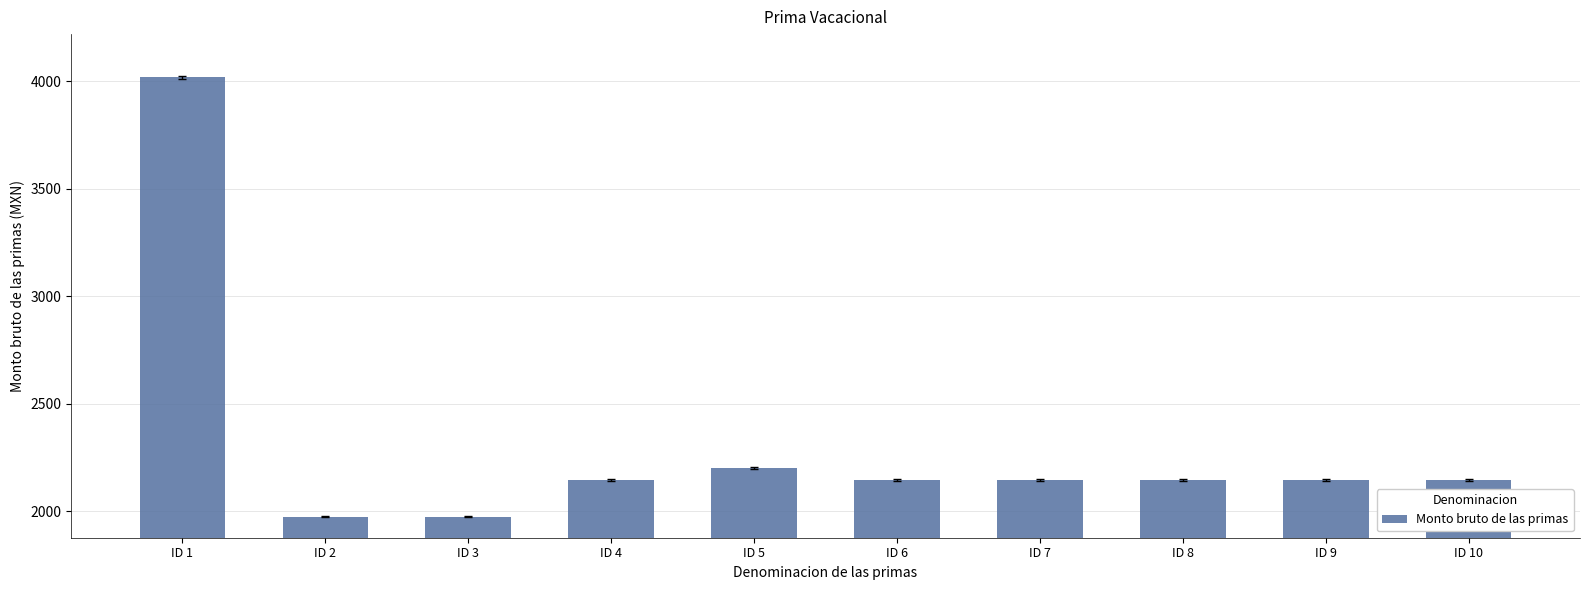

Does the chart contain stacked bars?

No